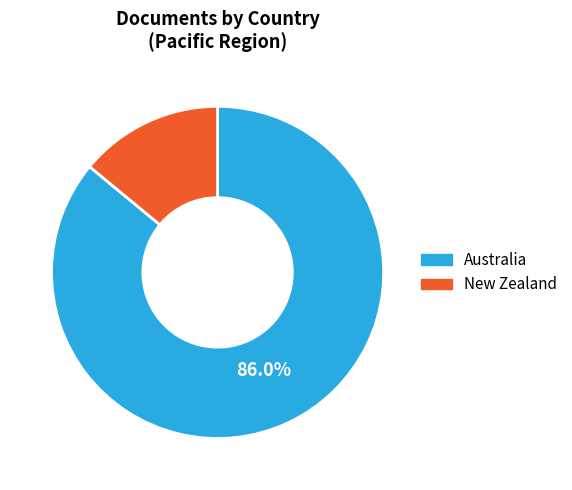

Between Australia and New Zealand, which is larger?

Australia